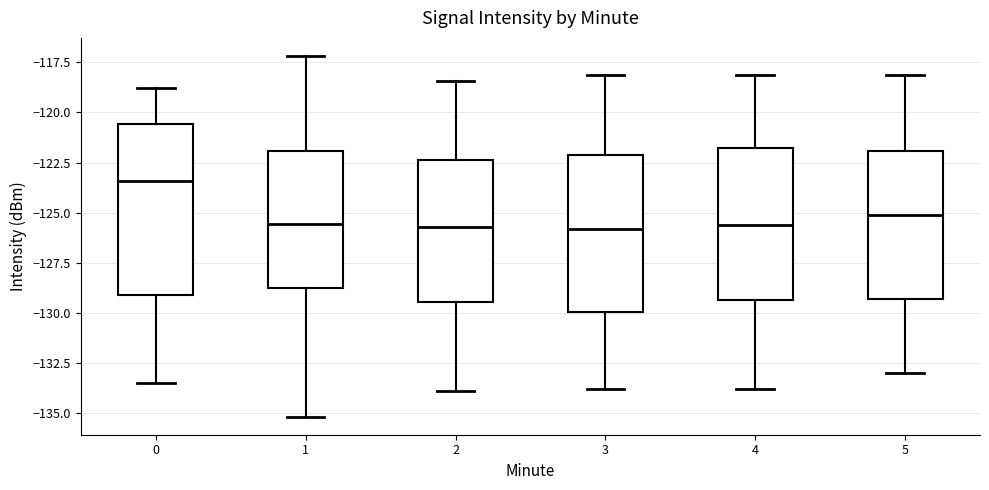

Which box is the tallest, from its lower edge to its upper edge?

0